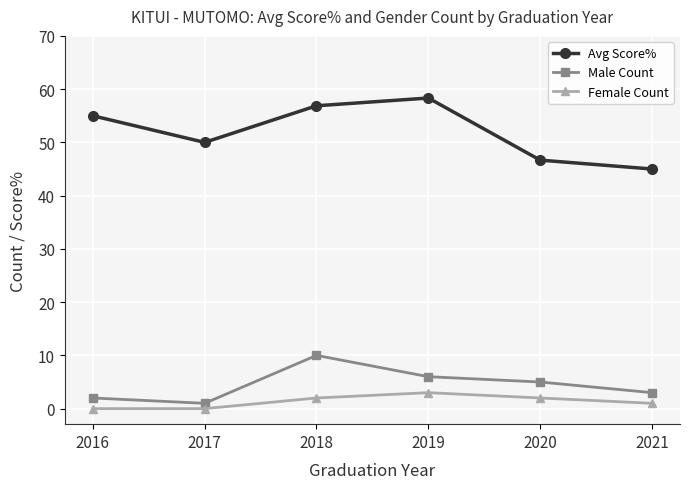

How many lines are shown in the chart?

3